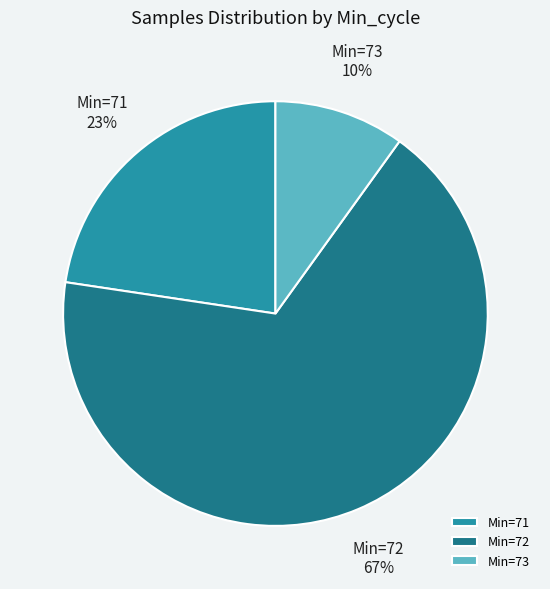

The Min=72 slice represents 82% of the pie. True or false?

False